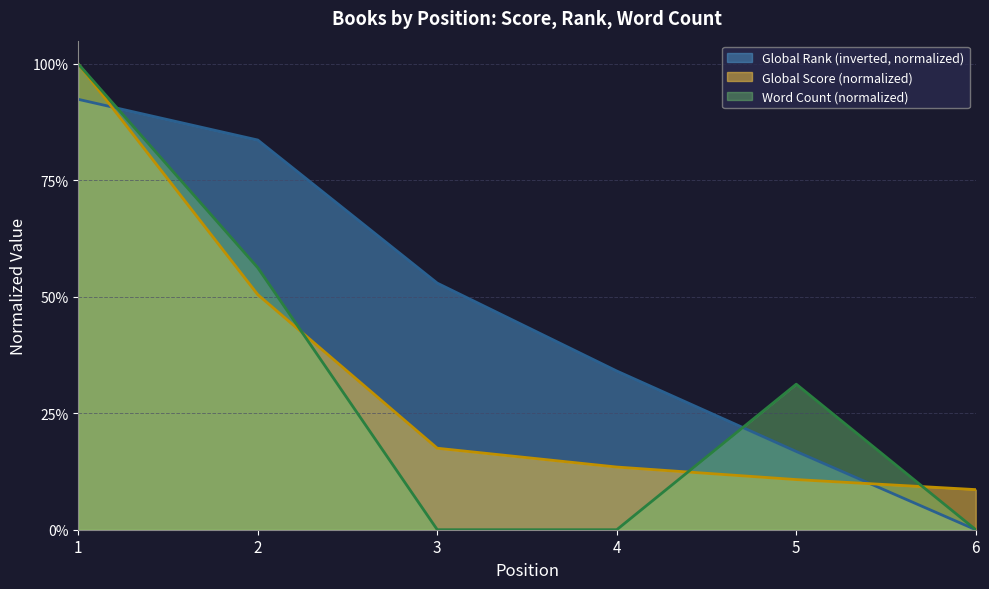

Reading left to right, what are all the values shown in this chart?

Global Score: 1=1.0	2=0.5	3=0.2	4=0.1	5=0.1	6=0.1
Global Rank: 1=0.9	2=0.8	3=0.5	4=0.3	5=0.2	6=0.0
Word Count: 1=1.0	2=0.6	3=0.0	4=0.0	5=0.3	6=0.0